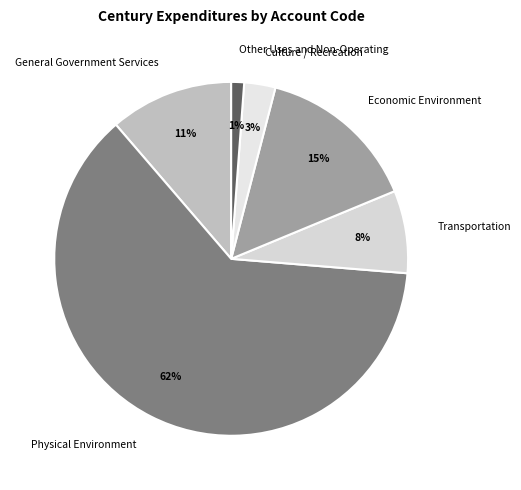

True or false: Other Uses and Non-Operating accounts for 1% of the total.

True